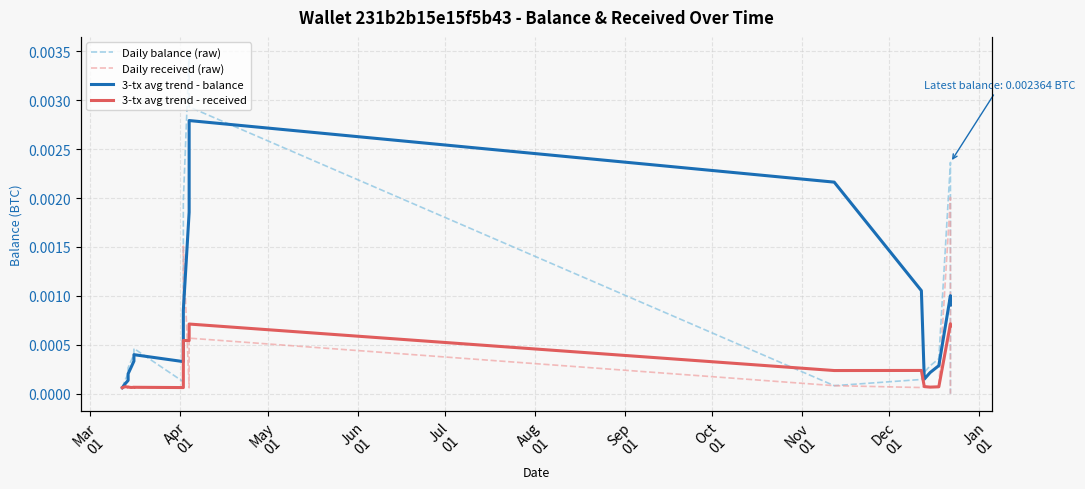

In Daily balance (raw), how many points are higher than both neighbors (excluding endpoints)?

3